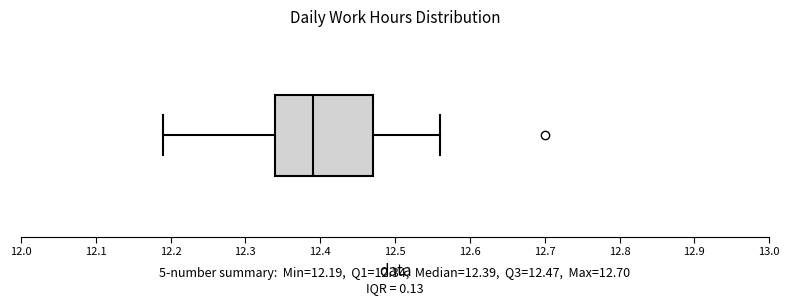

Where does the left whisker of the box end on the x-axis? The values are not printed on the chart, so give them approximately, as read against the axis.

12.19